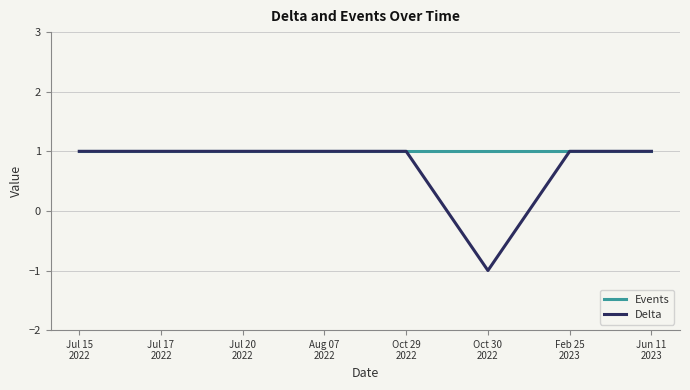

Which series has the largest total across all categories?

Events